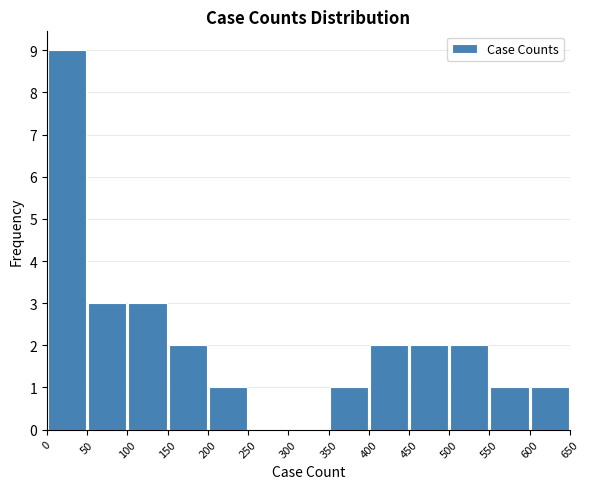

What is the height of the bar covering 550 to 600 on the x-axis? The values are not printed on the chart, so give them approximately, as read against the axis.

1